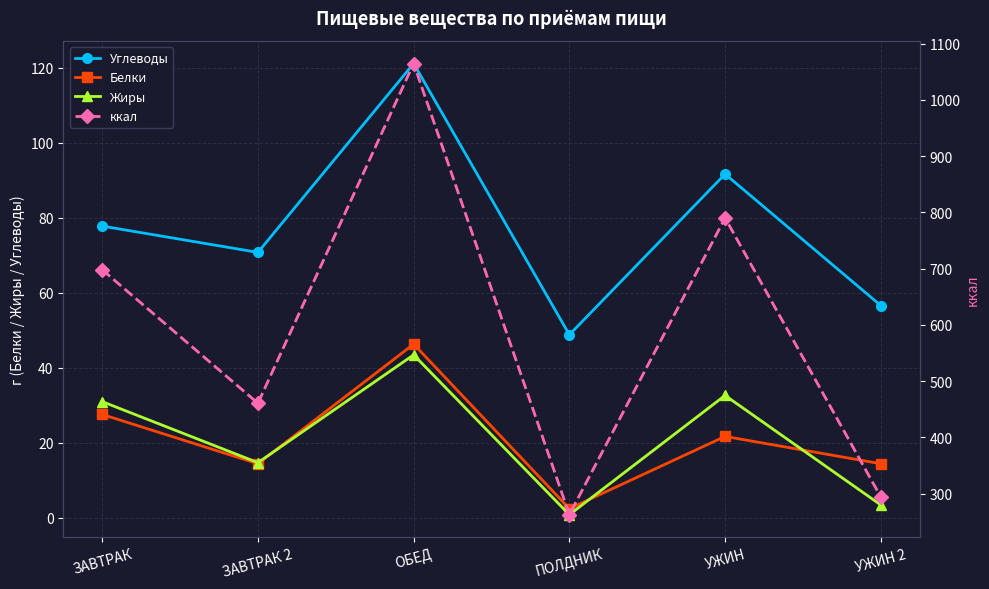

Which has a higher value, ЗАВТРАК or ПОЛДНИК?

ЗАВТРАК